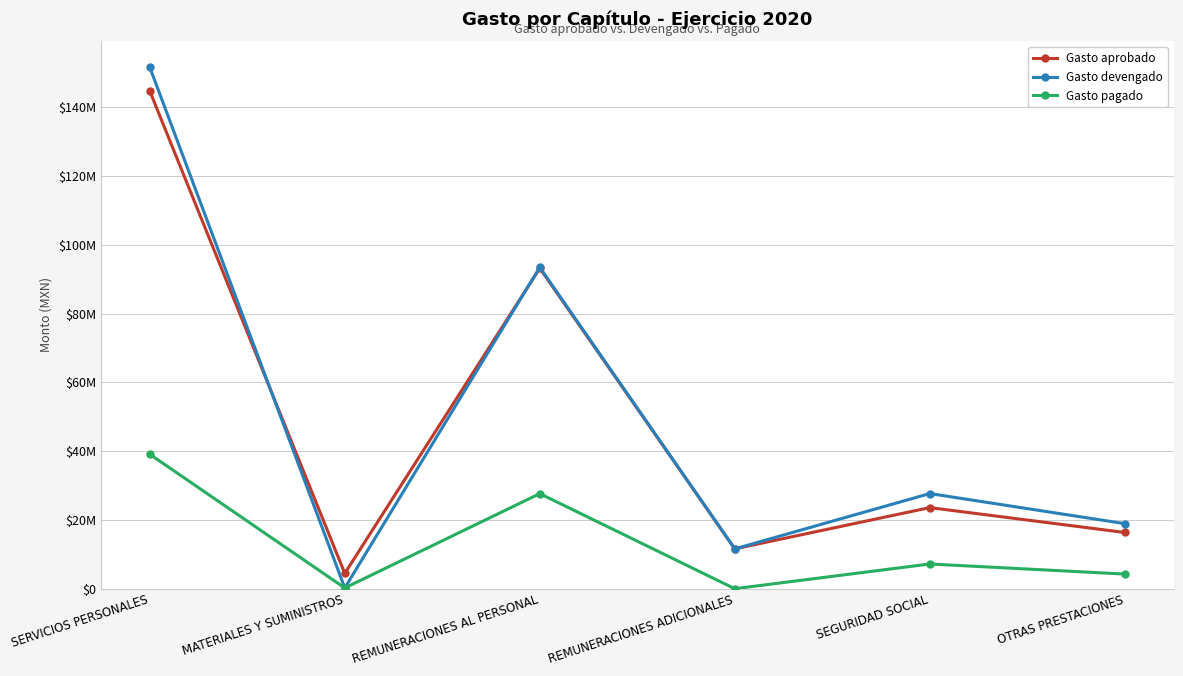

True or false: Gasto pagado and Gasto aprobado cross at least once.

False